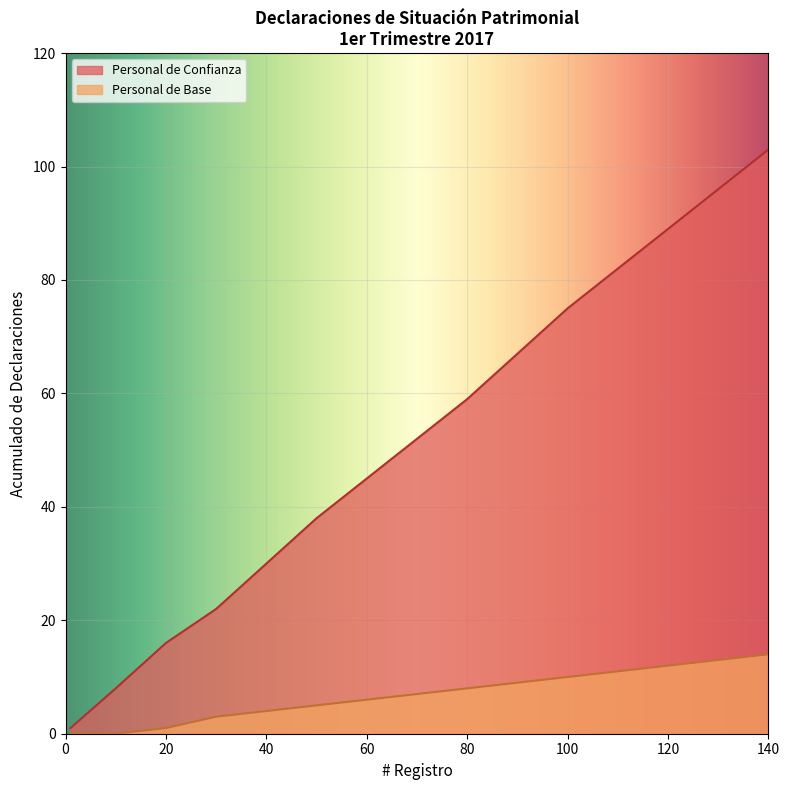

What is the difference between the Personal de Base values at 110 and 130?

2